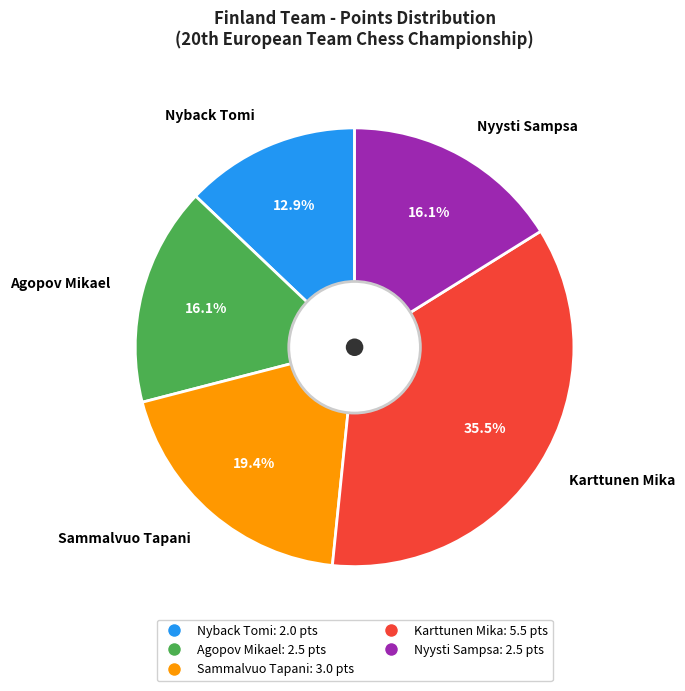

The Sammalvuo Tapani slice represents 19% of the pie. True or false?

True